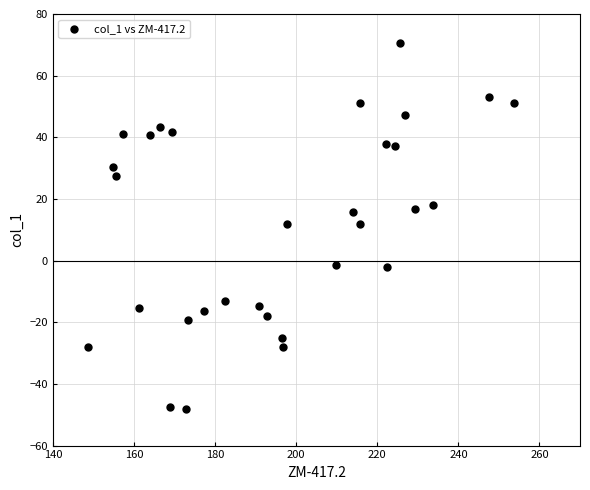

What is the range of X values (max minus min)?

105.0